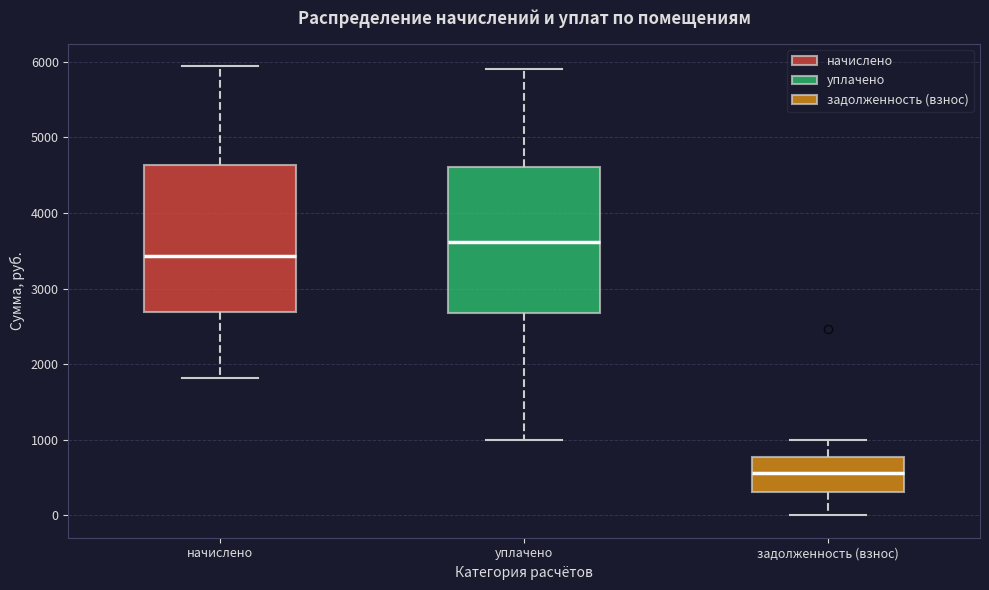

Reading left to right, read every box against the y-axis: the position of its median line, the range the box covers, and the ends of its whiskers. The values are not printed on the chart, so give them approximately, as read against the axis.

начислено: median 3400, box 2700 to 4600, whiskers 1800 to 5900
уплачено: median 3600, box 2700 to 4600, whiskers 1000 to 5900
задолженность (взнос): median 600, box 300 to 800, whiskers 0 to 1000